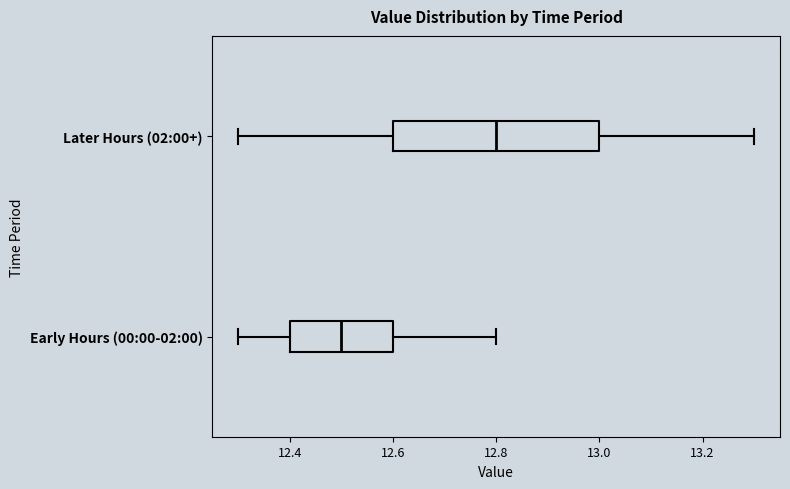

Comparing the boxes themselves (not the whiskers), which one is the widest?

Later Hours (02:00+)